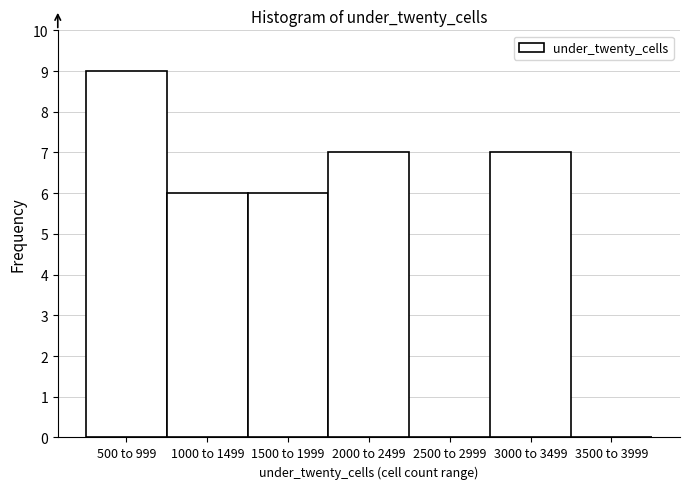

Reading left to right, what are all the values shown in this chart?

500 to 999=9	1000 to 1499=6	1500 to 1999=6	2000 to 2499=7	2500 to 2999=0	3000 to 3499=7	3500 to 3999=0